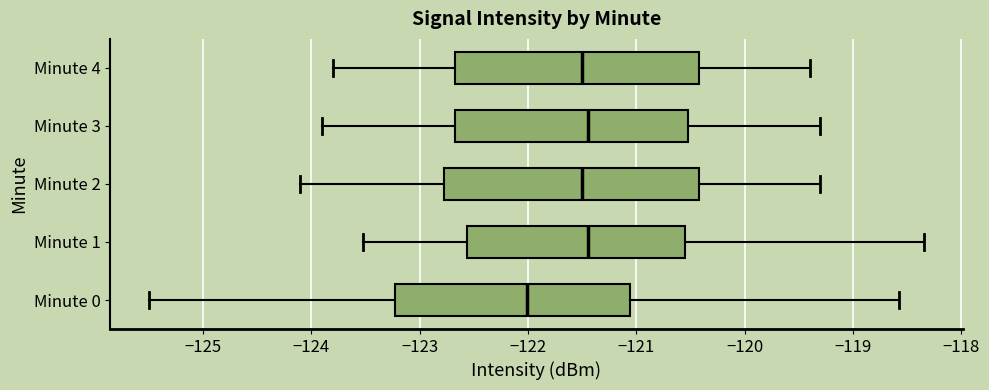

Comparing the boxes themselves (not the whiskers), which one is the widest?

Minute 2